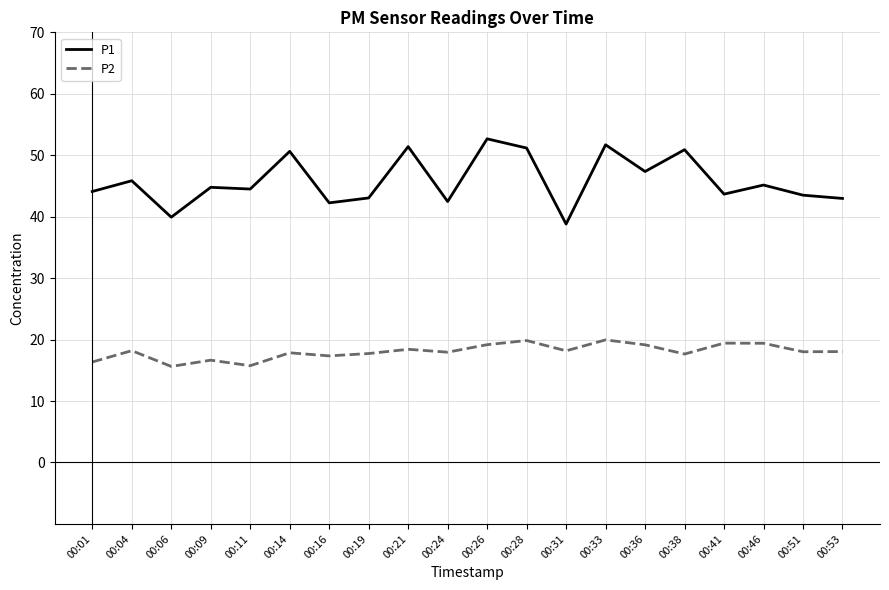

Does the chart display data point markers on the line(s)?

No